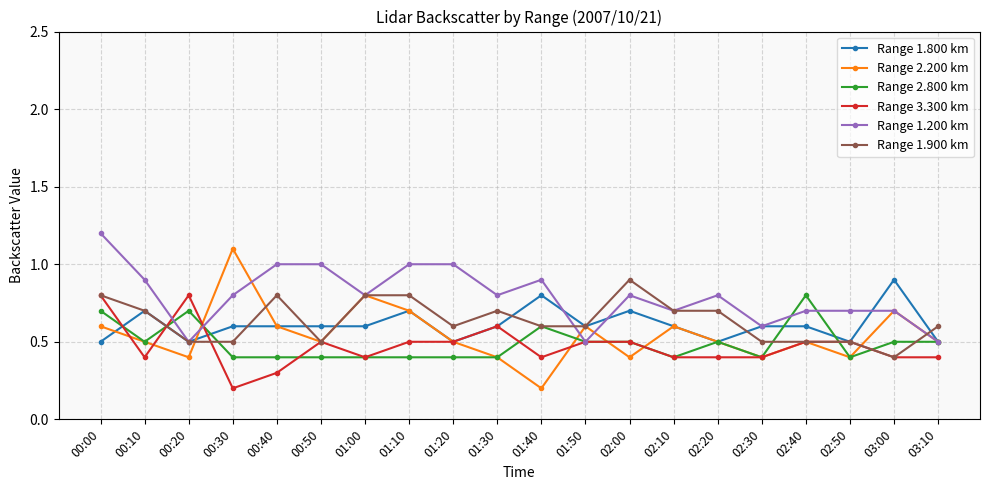

How many data points does each series have?

20